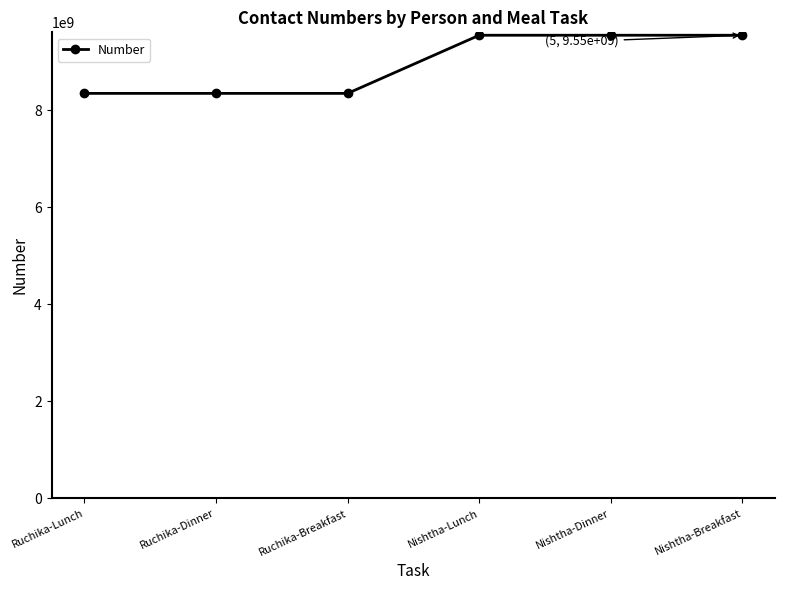

How many lines are shown in the chart?

1